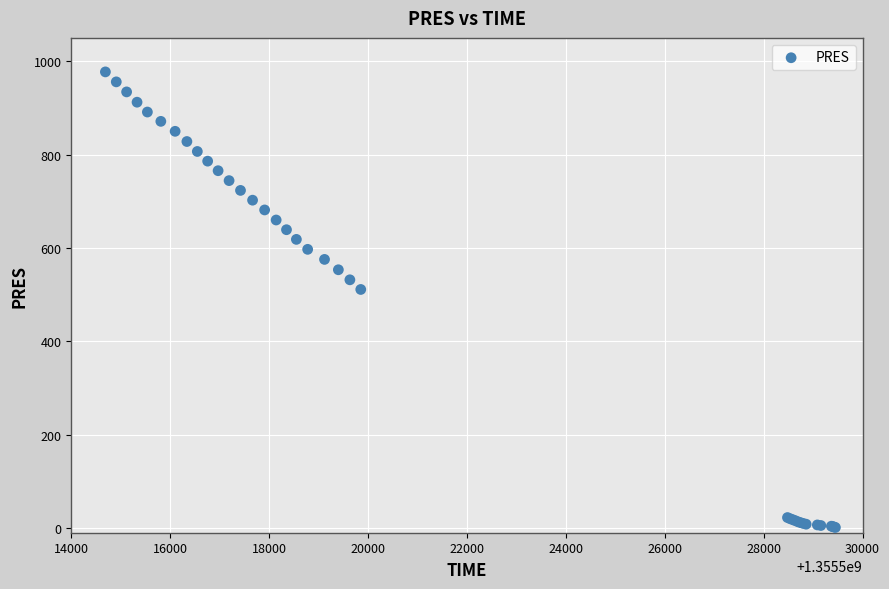

What Y value in the scatter plot is closest to 489?

511.1